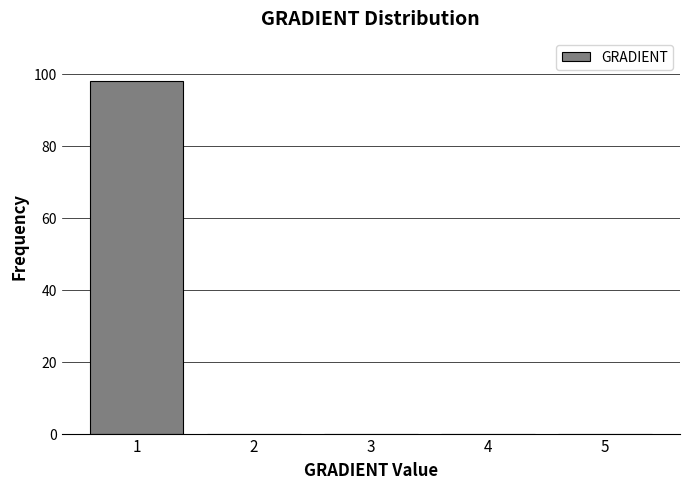

Reading right to left, transcribe all the data shown in this chart.

5=0	4=0	3=0	2=0	1=98